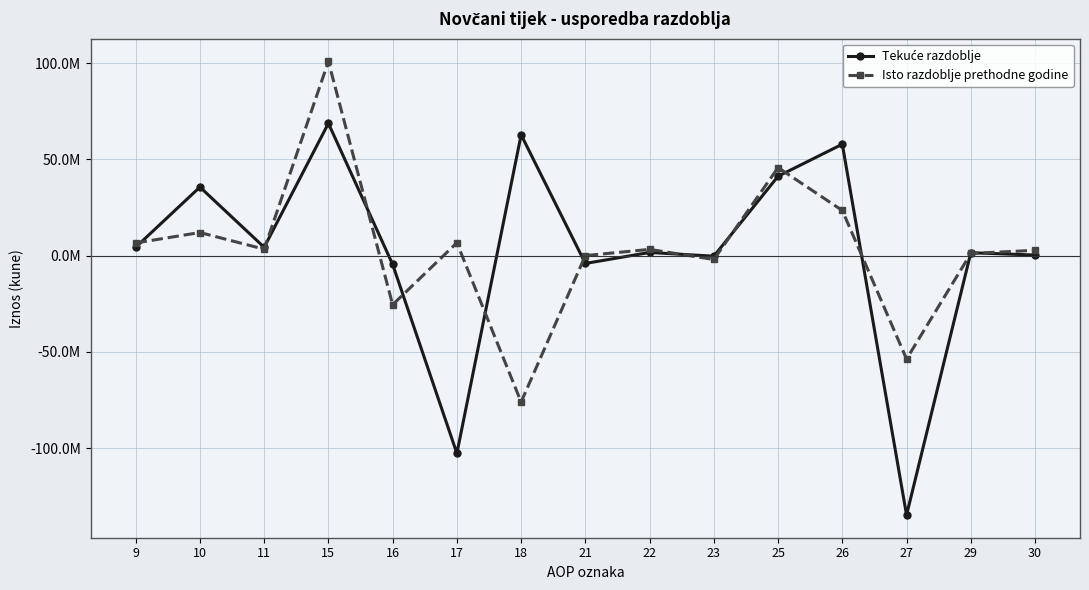

Rank the series by their maximum value, from lowest to highest.

Tekuće razdoblje, Isto razdoblje prethodne godine